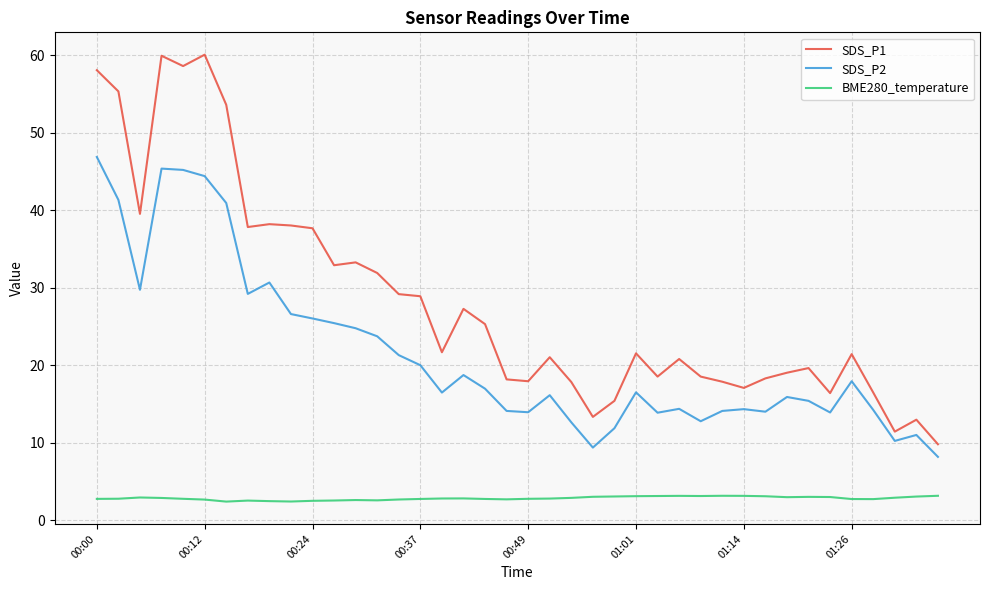

True or false: SDS_P2 and SDS_P1 cross at least once.

False